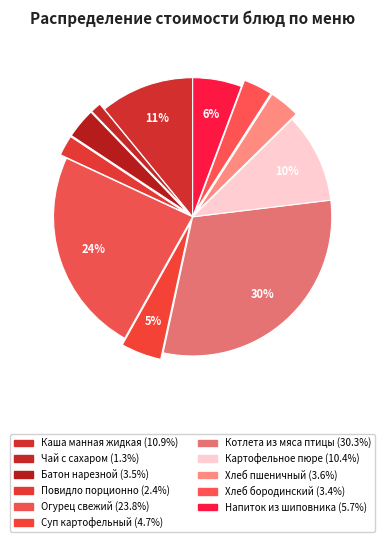

Is there any slice that represents more than half of the pie?

No